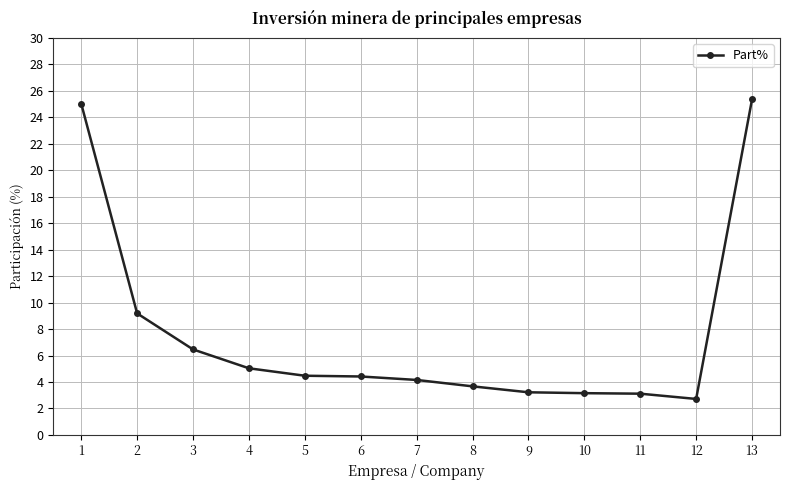

How many distinct data groups are displayed?

1